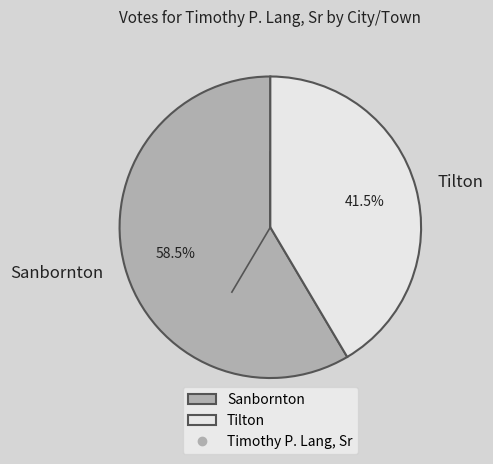

What is the majority slice?

Sanbornton